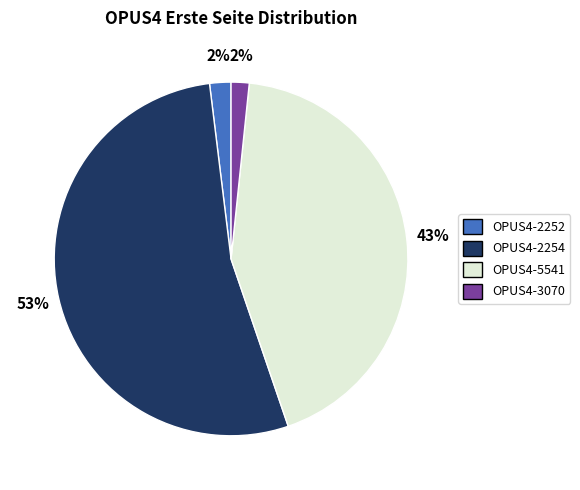

To the nearest percent, what is the average slice percentage?

25%